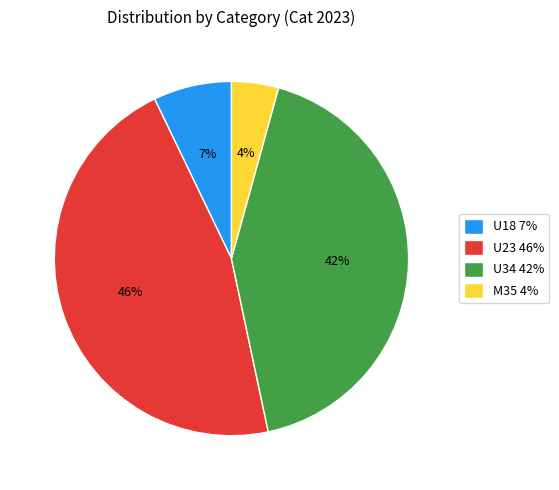

Which has a higher value, U23 or M35?

U23